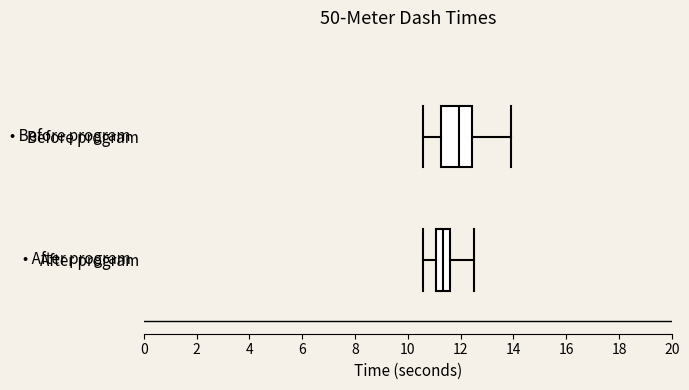

Which box has the furthest to the left median line?

After program